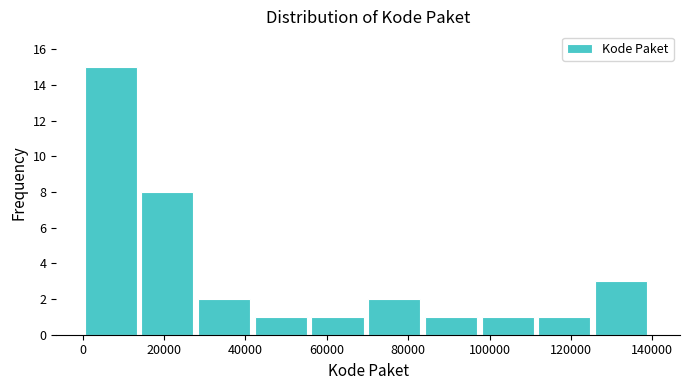

Reading left to right, transcribe this chart: for each bar, give the range it covers on the x-axis and its height. Neither the bar edges nor the heights are printed on the chart, so give them approximately, as read against the axes.

0 to 14000: 15
14000 to 28000: 8
28000 to 42000: 2
42000 to 56000: 1
56000 to 70000: 1
70000 to 84000: 2
84000 to 98000: 1
98000 to 112000: 1
112000 to 126000: 1
126000 to 140000: 3